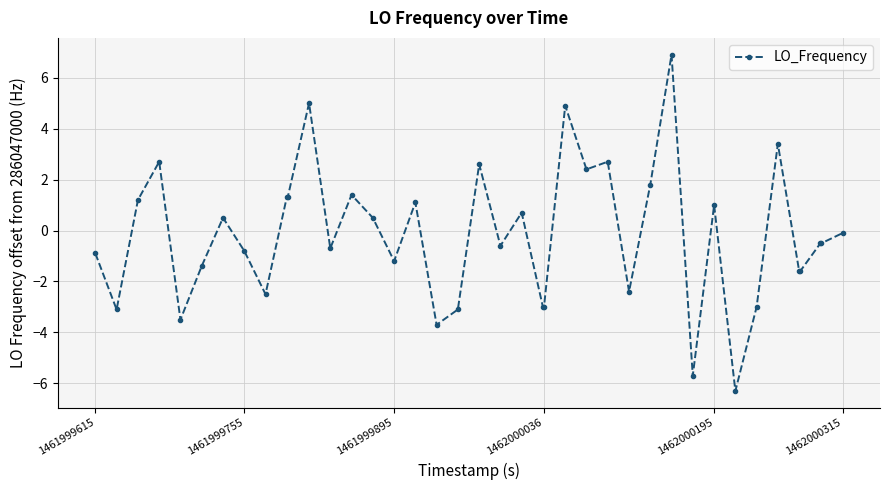

What is the minimum value shown in the chart?

-6.3